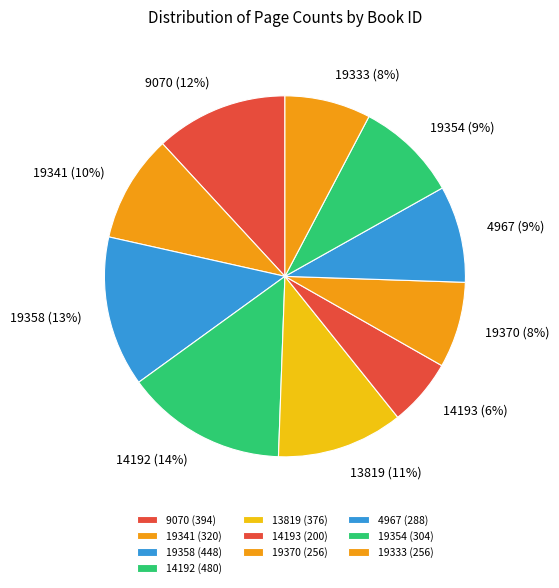

Rank the categories by value from highest to lowest.

14192, 19358, 9070, 13819, 19341, 19354, 4967, 19370, 19333, 14193